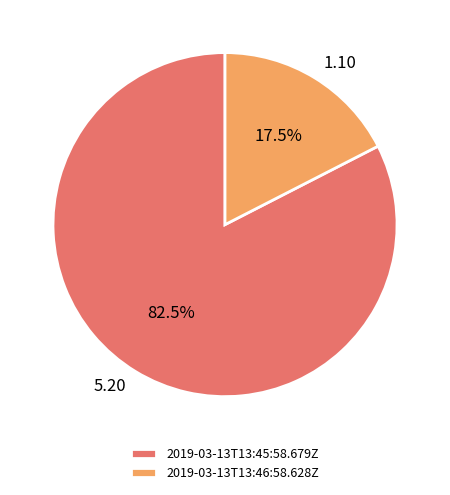

To the nearest percent, what is the combined percentage of 2019-03-13T13:46:58.628Z and 2019-03-13T13:45:58.679Z?

100%